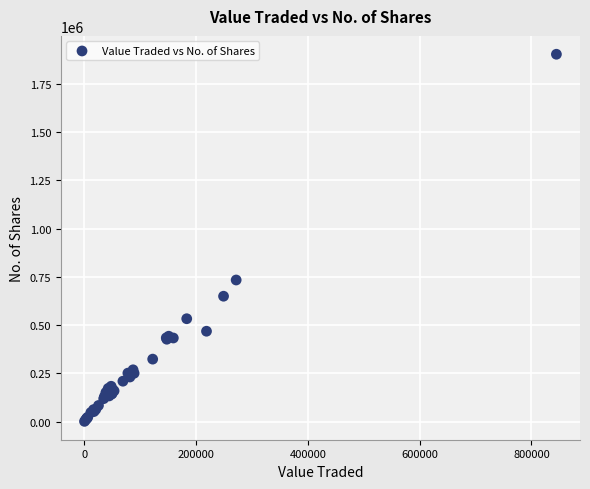

What Y value in the scatter plot is closest to 952581?

734104